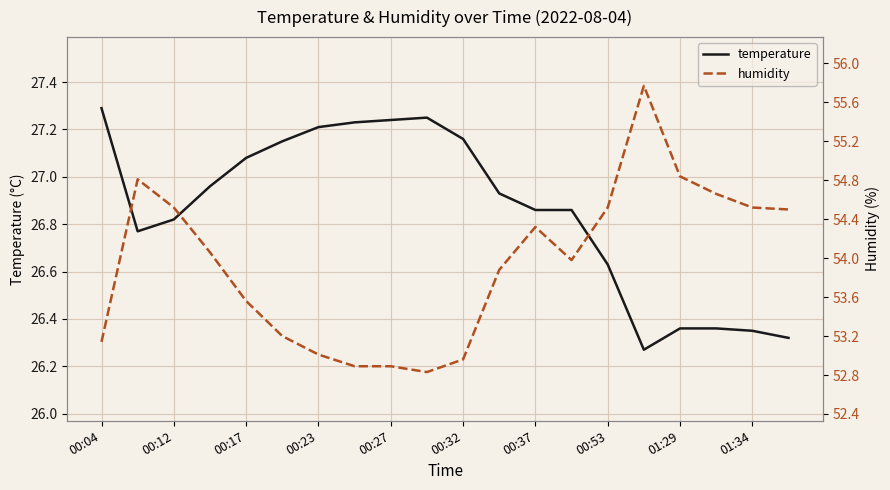

Does the chart display data point markers on the line(s)?

No